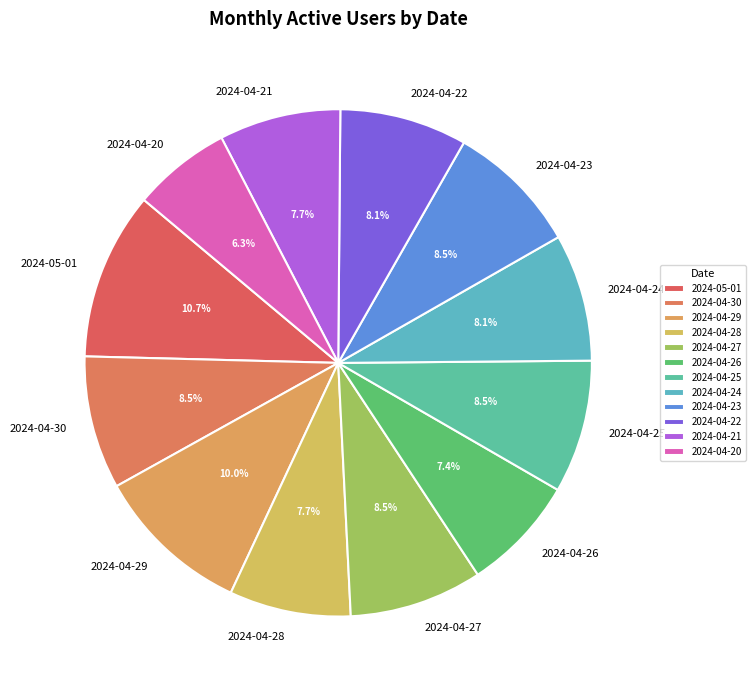

How many slices are in this pie chart?

12